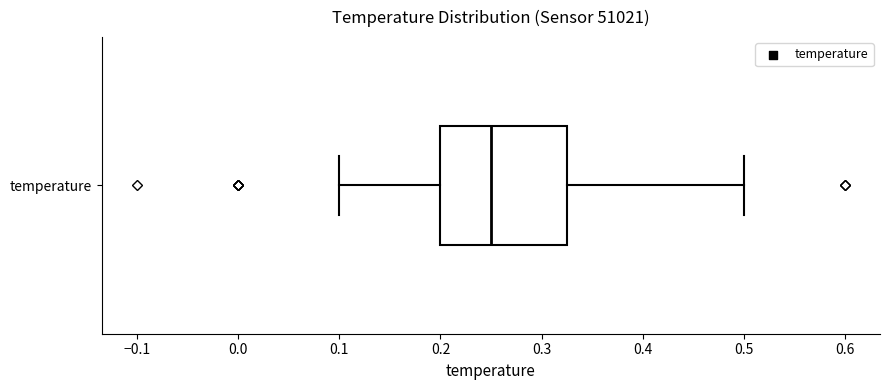

Transcribe this box plot: give where the median line is, the range the box spans, and where the two whiskers end, as read against the x-axis. The values are not printed on the chart, so give them approximately, as read against the axis.

median 0.25, box 0.20 to 0.33, whiskers 0.10 to 0.50